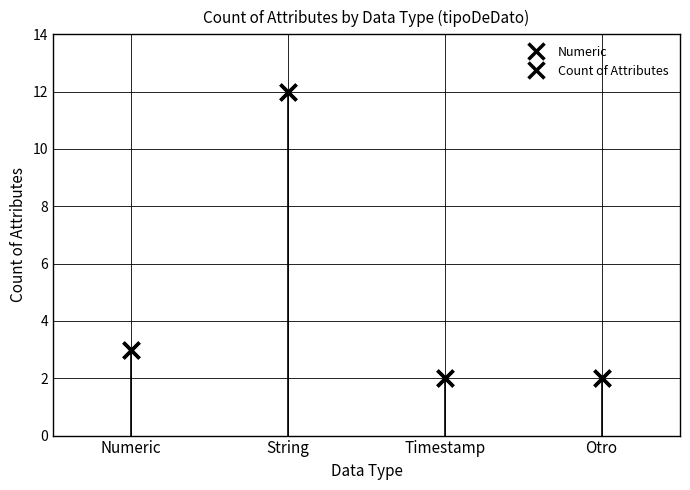

How many lines are shown in the chart?

1